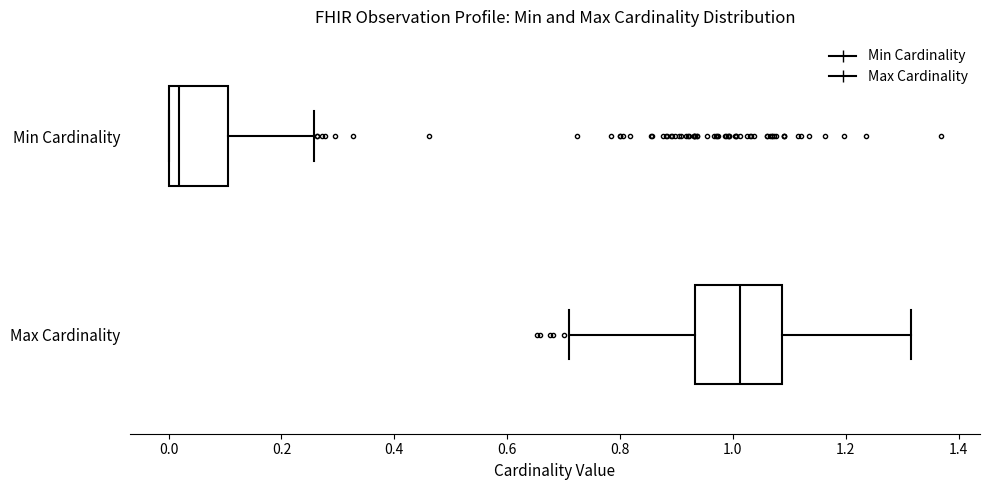

Which box has the furthest to the left median line?

Min Cardinality